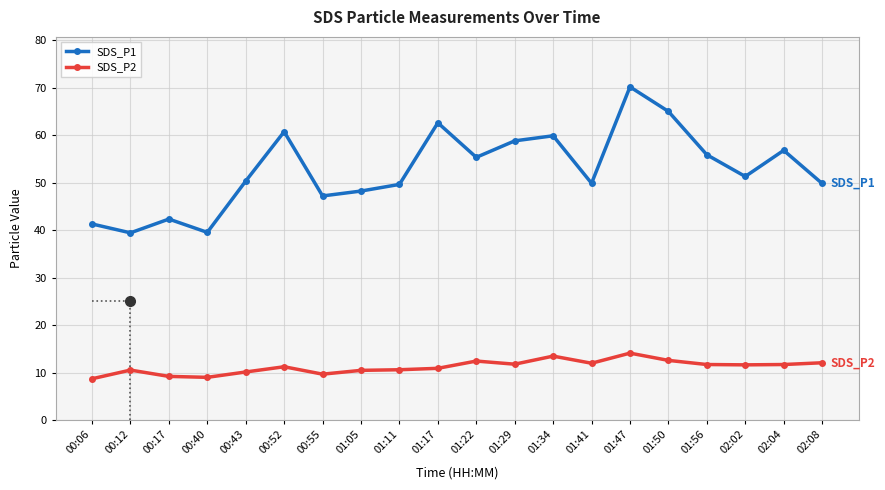

What is the value of the SDS_P2 point at the 3rd from the left?

9.2